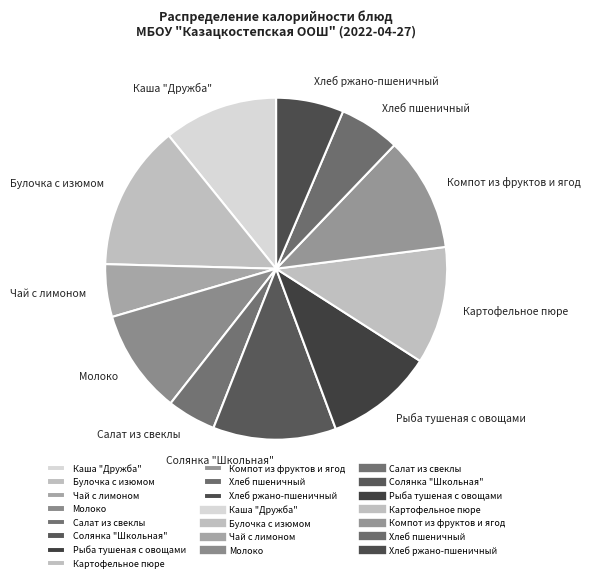

Which slice is the largest?

Булочка с изюмом